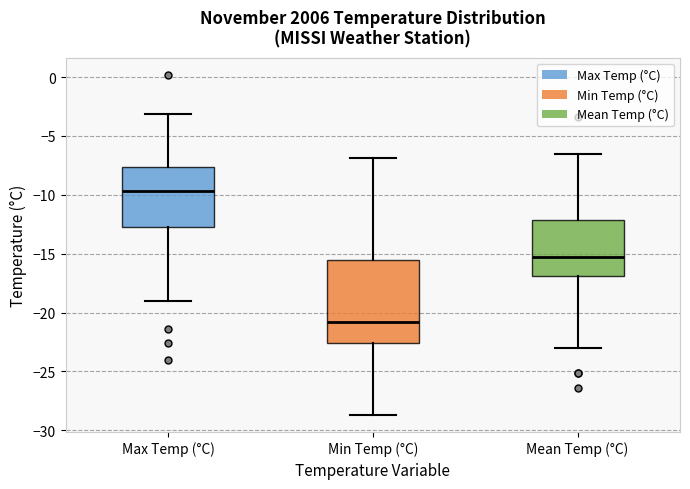

Reading left to right, transcribe this box plot: for each box, give where its median line is, the range the box spans, and where its two whiskers end, as read against the y-axis. The values are not printed on the chart, so give them approximately, as read against the axis.

Max Temp (°C): median -9.5, box -12.5 to -7.5, whiskers -19.0 to -3.0
Min Temp (°C): median -21.0, box -22.5 to -15.5, whiskers -28.5 to -7.0
Mean Temp (°C): median -15.5, box -17.0 to -12.0, whiskers -23.0 to -6.5